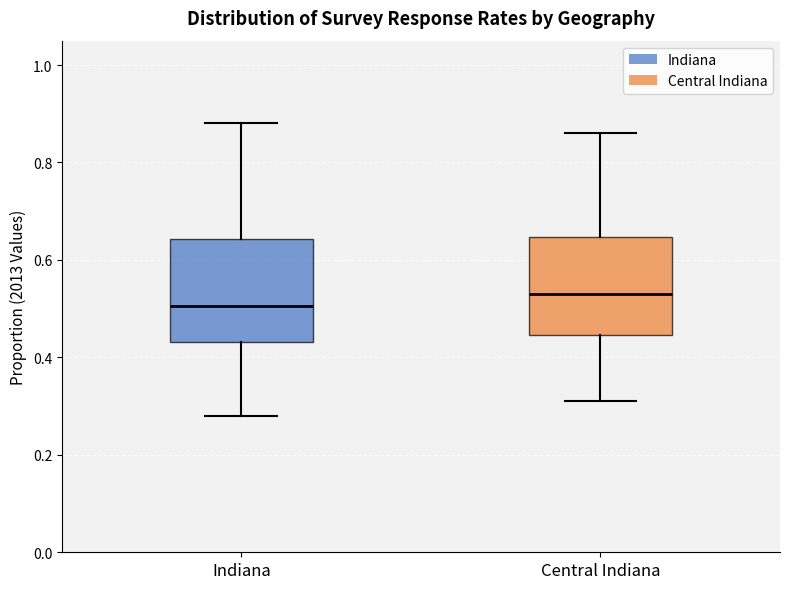

Which box has the highest median line?

Central Indiana